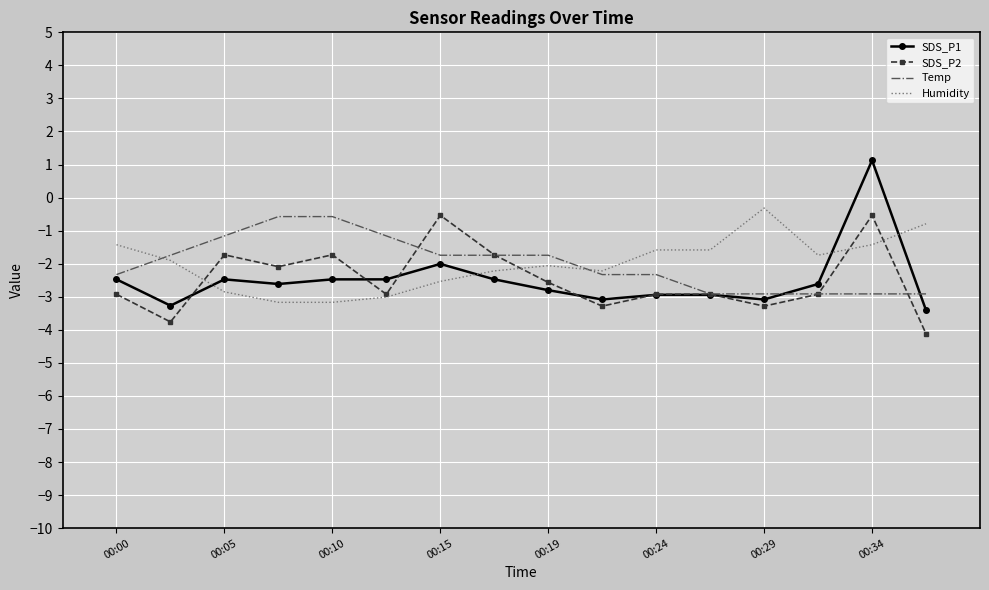

What is the difference between the second highest and minimum values in the SDS_P1 series?

1.4